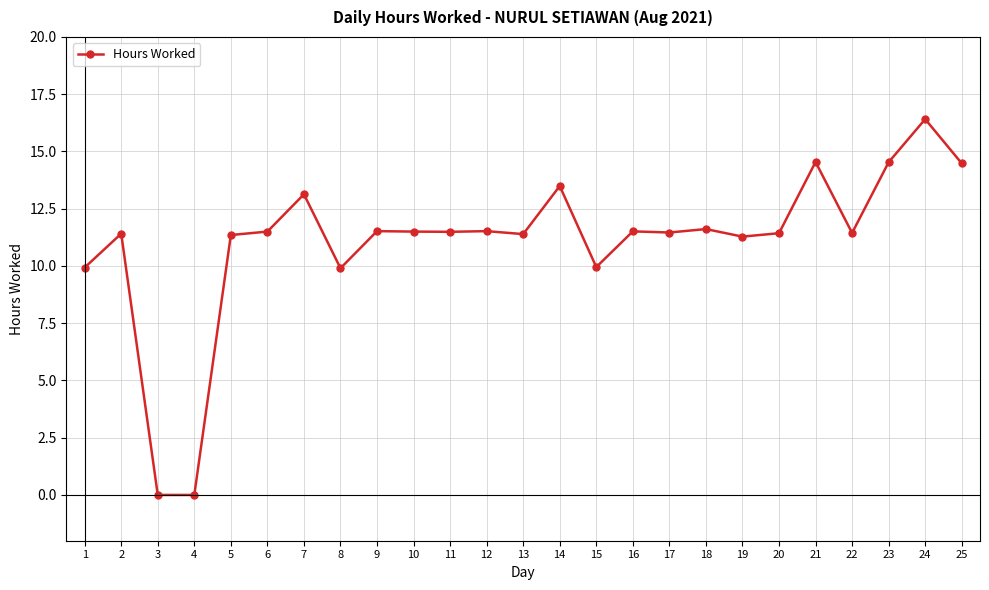

Where is the first local maximum?

2